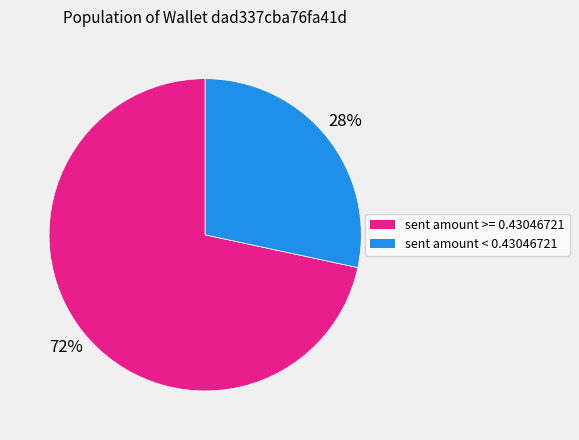

Is there any slice that represents more than half of the pie?

Yes